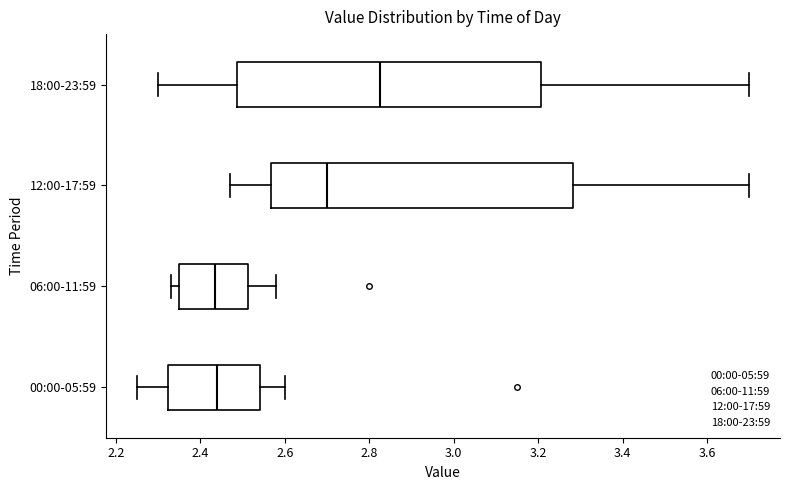

Which box has the furthest to the right median line?

18:00-23:59